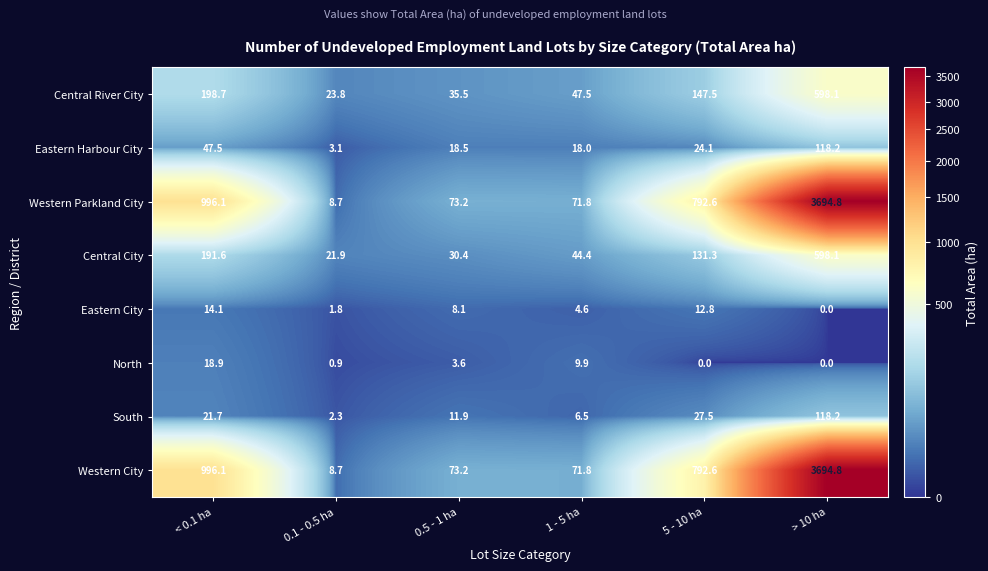

What value does the Western City series have at > 10 ha?

3694.8